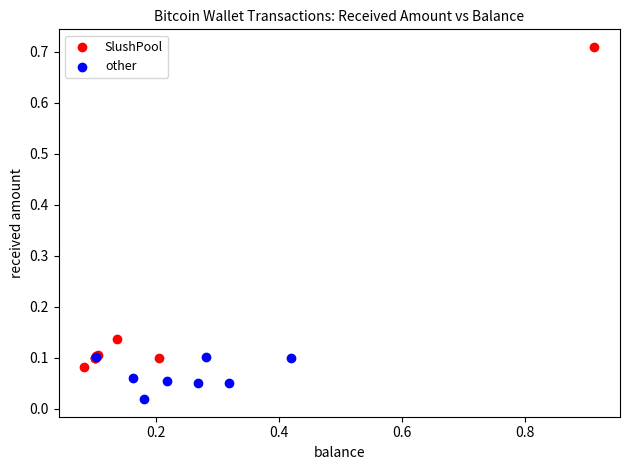

Which series contains the highest Y value?

SlushPool